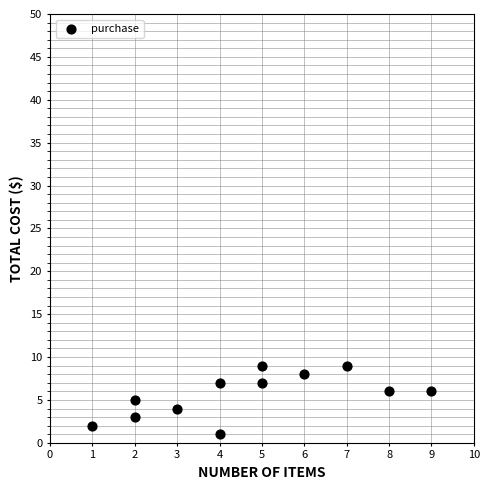

What is the range of X values (max minus min)?

8